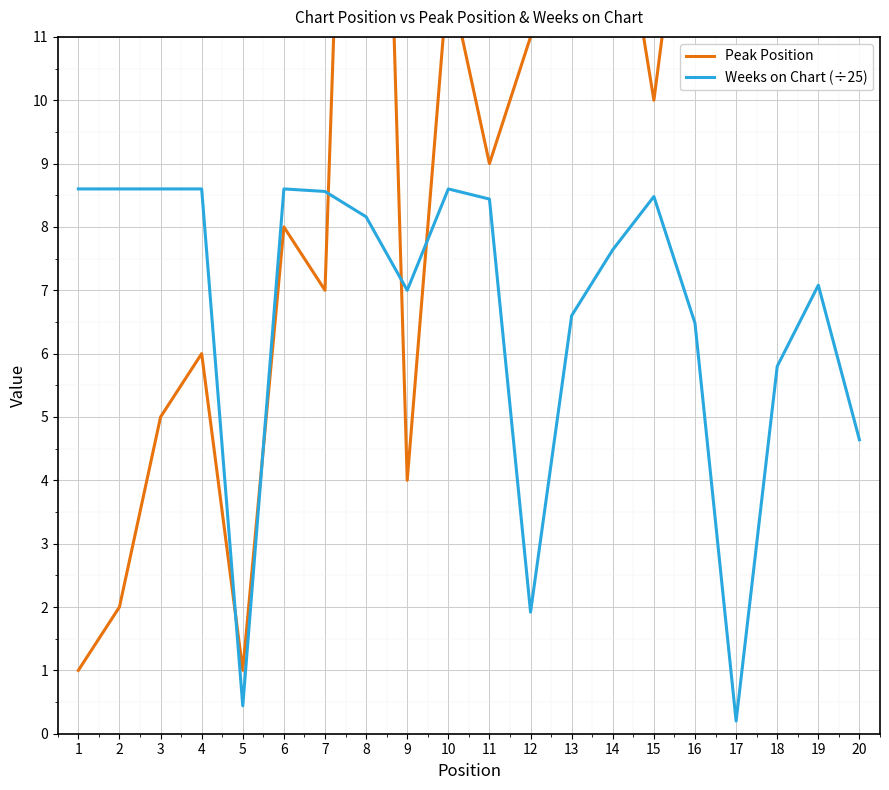

Is it true that Weeks on Chart (÷25) equals 5.5 at 6?

False